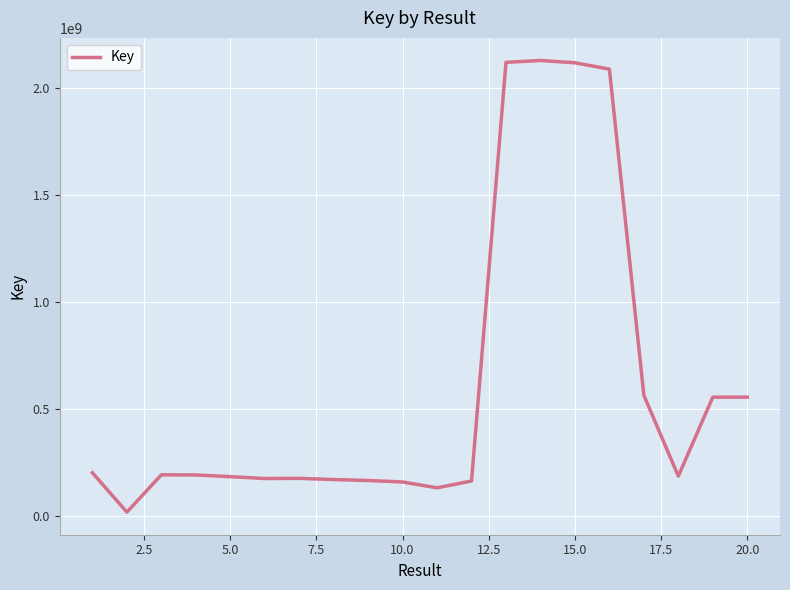

What is the maximum value shown in the chart?

2128867438